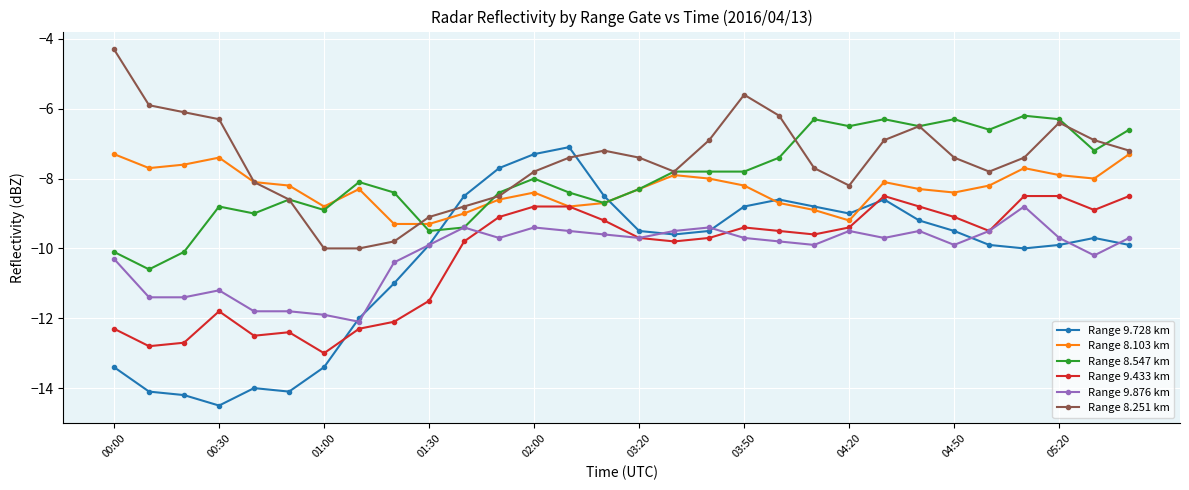

True or false: Range 9.728 km has more than 2 points higher than both neighbors.

True